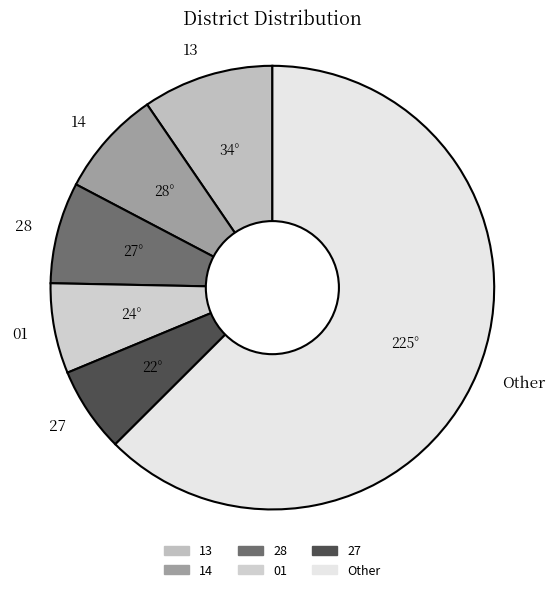

Is there any slice that represents more than half of the pie?

Yes